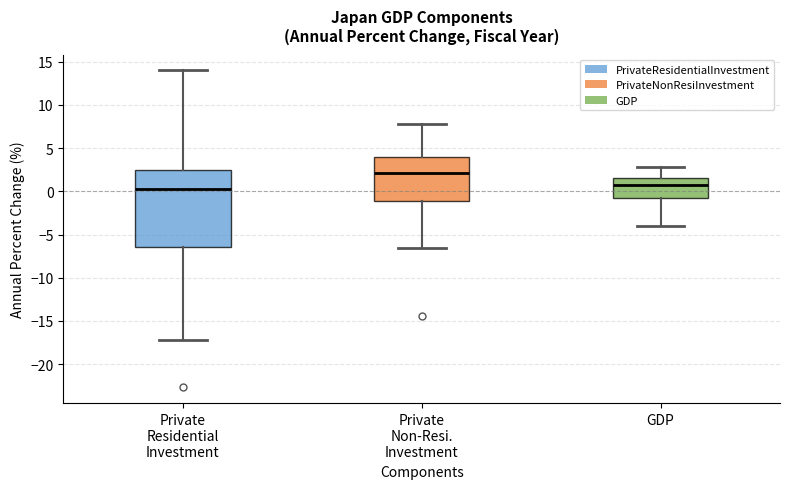

Which box is the tallest, from its lower edge to its upper edge?

Private Residential Investment